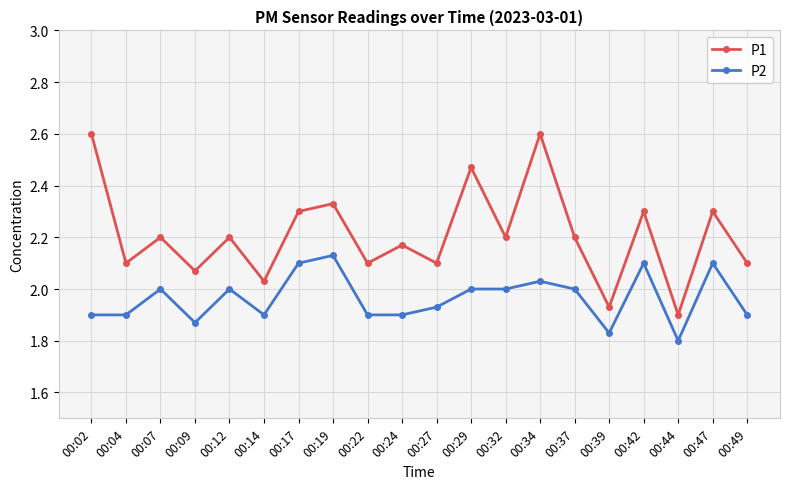

What is the value of the P1 point at the 1st from the left?

2.6